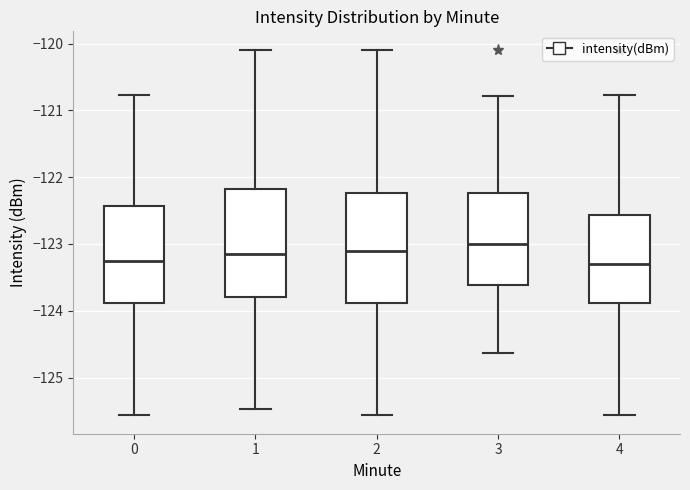

Reading left to right, read every box against the y-axis: the position of its median line, the range the box covers, and the ends of its whiskers. The values are not printed on the chart, so give them approximately, as read against the axis.

0: median -123.3, box -123.9 to -122.4, whiskers -125.6 to -120.8
1: median -123.1, box -123.8 to -122.2, whiskers -125.5 to -120.1
2: median -123.1, box -123.9 to -122.2, whiskers -125.6 to -120.1
3: median -123.0, box -123.6 to -122.2, whiskers -124.6 to -120.8
4: median -123.3, box -123.9 to -122.6, whiskers -125.6 to -120.8